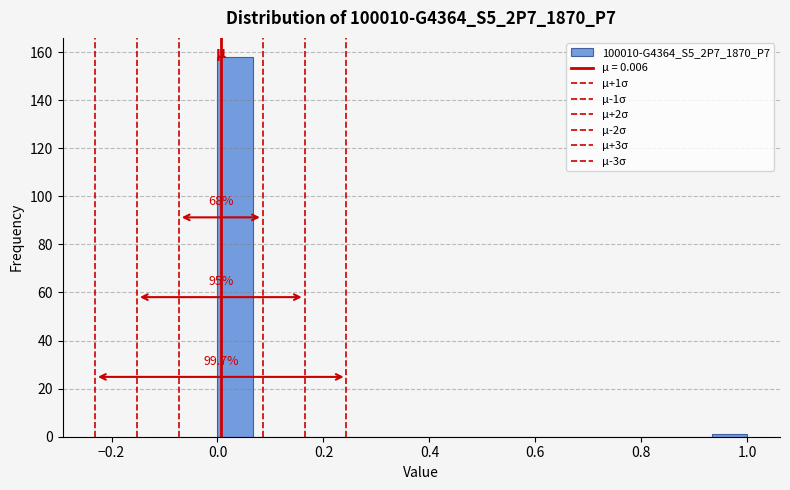

Around what value on the x-axis is the tallest bar? Give the approximate position of its centre, as read against the axis.

0.04